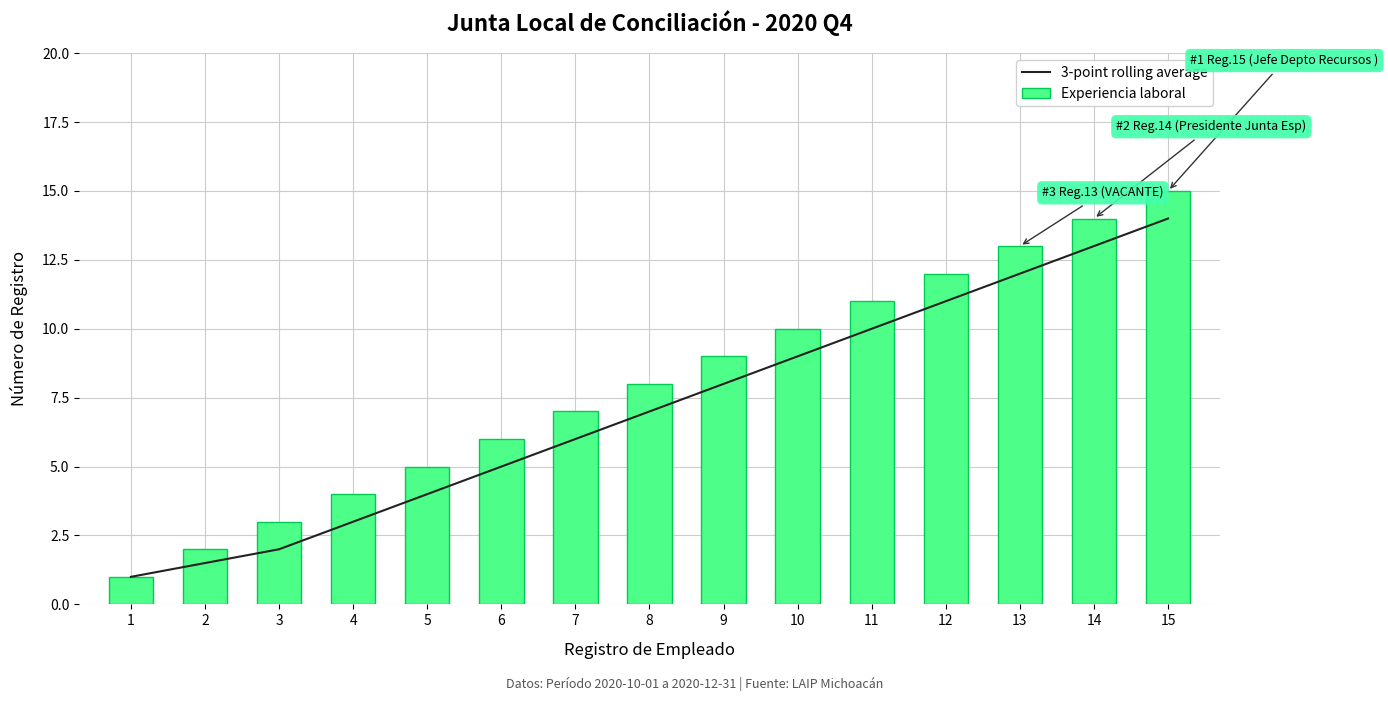

Reading left to right, list all the values displayed in this chart.

3-point rolling average: 1.0	1.5	2.0	3.0	4.0	5.0	6.0	7.0	8.0	9.0	10.0	11.0	12.0	13.0	14.0
Experiencia laboral: 1.0	2.0	3.0	4.0	5.0	6.0	7.0	8.0	9.0	10.0	11.0	12.0	13.0	14.0	15.0